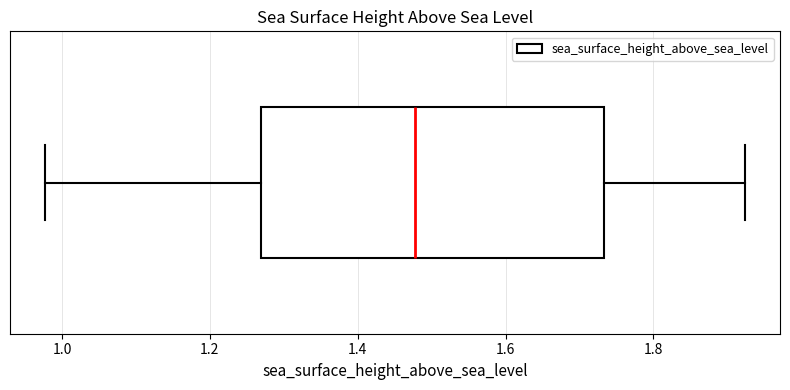

Read this box plot against the x-axis: the position of the median line, the range covered by the box, and the ends of both whiskers. The values are not printed on the chart, so give them approximately, as read against the axis.

median 1.48, box 1.26 to 1.74, whiskers 0.98 to 1.92